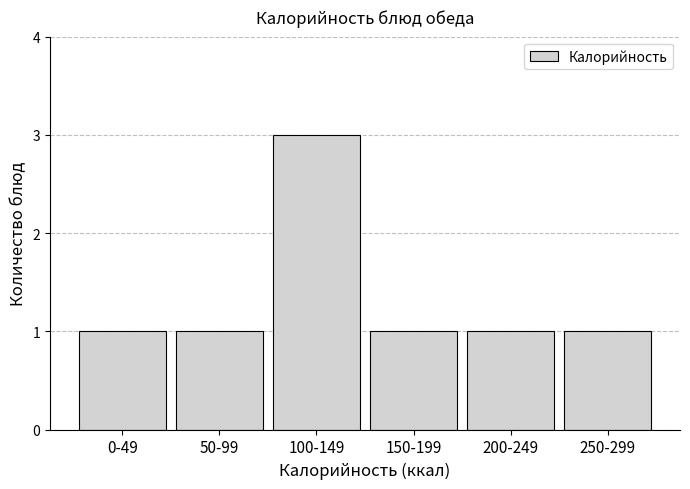

Reading left to right, extract all data points from this chart.

1	1	3	1	1	1